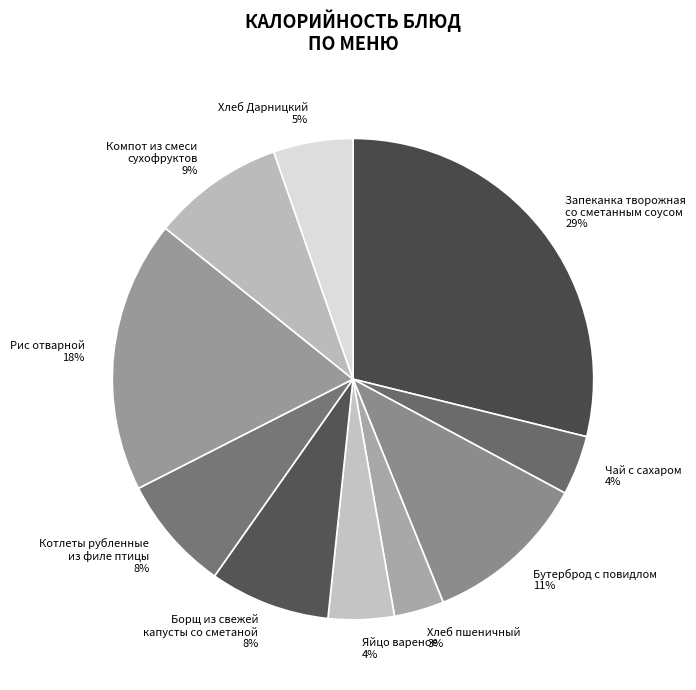

To the nearest percent, what is the difference between the largest and smallest slice percentages?

25%